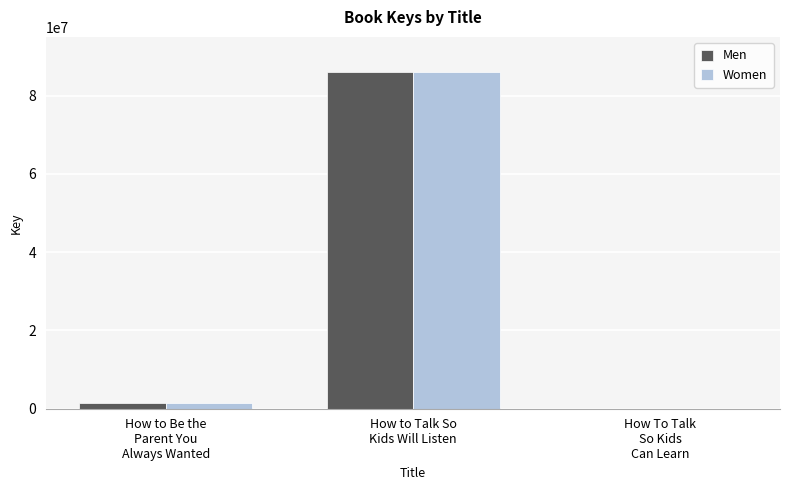

Reading right to left, what are all the values shown in this chart?

Men: 7793	85922880	1543058
Women: 7793	85922880	1543058